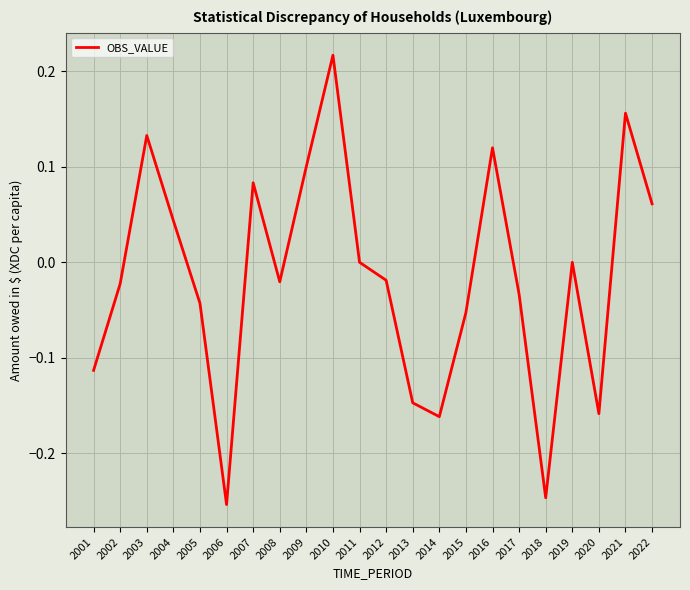

What is the difference between the maximum and minimum values?

0.5